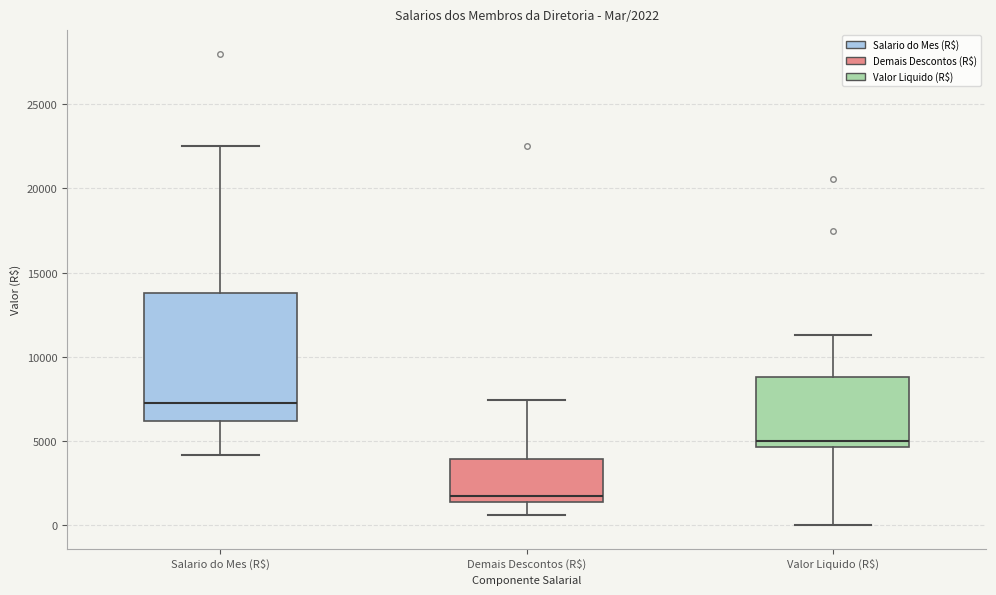

Which box has the highest median line?

Salario do Mes (R$)